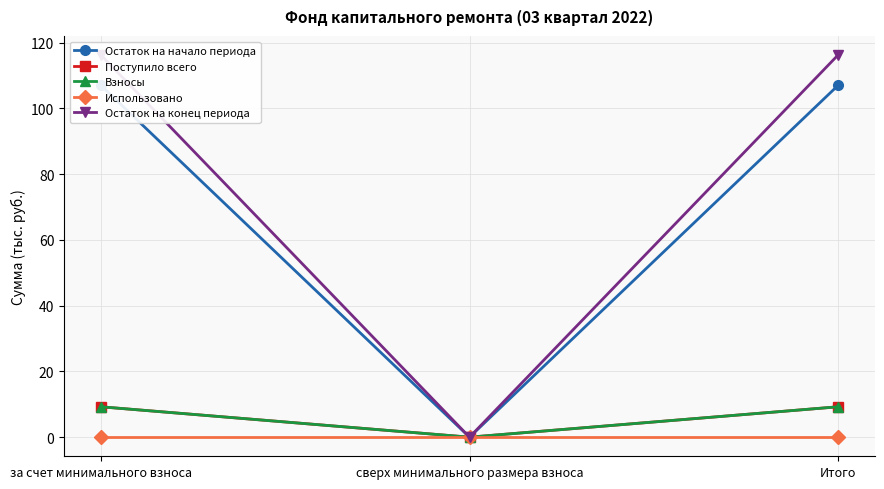

Reading left to right, transcribe all the data shown in this chart.

Остаток на начало периода: за счет минимального взноса=107.0	сверх минимального размера взноса=0.0	Итого=107.0
Поступило всего: за счет минимального взноса=9.2	сверх минимального размера взноса=0.0	Итого=9.2
Взносы: за счет минимального взноса=9.2	сверх минимального размера взноса=0.0	Итого=9.2
Использовано: за счет минимального взноса=0.0	сверх минимального размера взноса=0.0	Итого=0.0
Остаток на конец периода: за счет минимального взноса=116.2	сверх минимального размера взноса=0.0	Итого=116.2